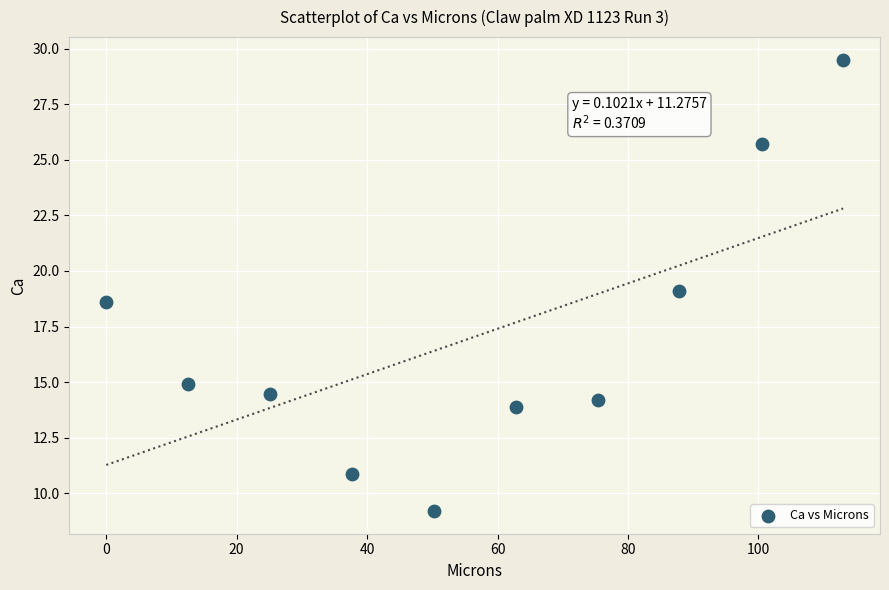

What is the range of X values (max minus min)?

113.0